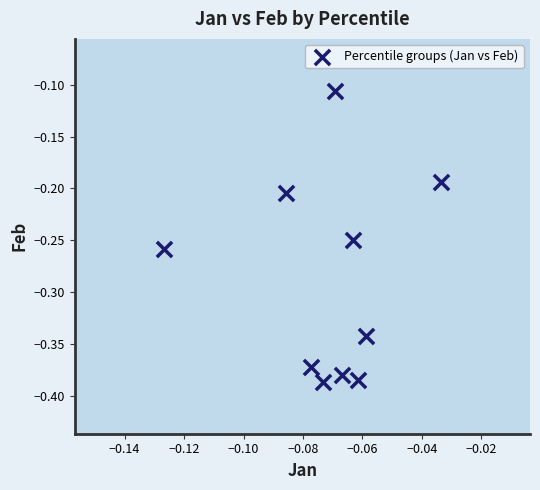

What is the range of Y values (max minus min)?

0.3